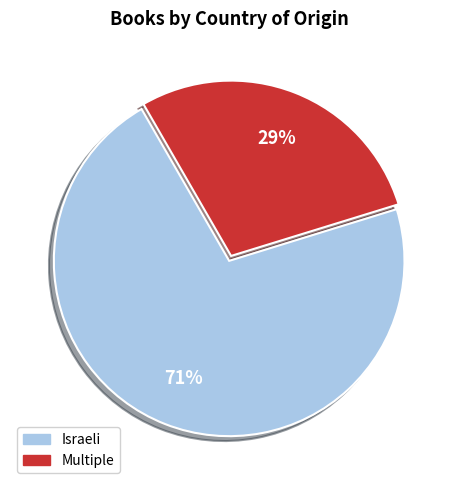

Which has a higher value, Multiple or Israeli?

Israeli